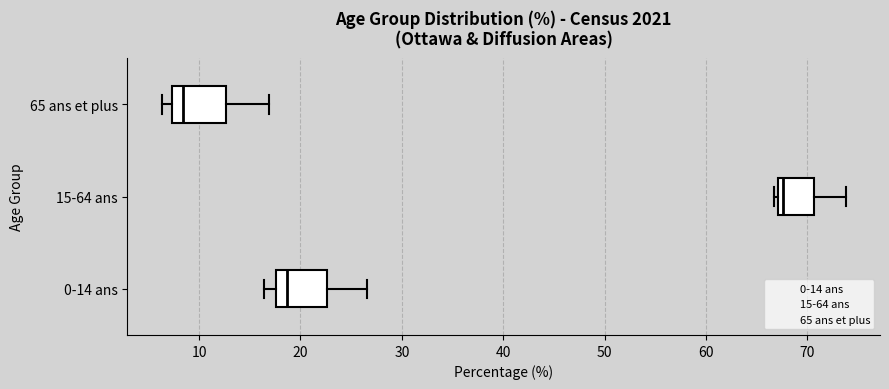

Reading bottom to top, read every box against the x-axis: the position of its median line, the range the box covers, and the ends of its whiskers. The values are not printed on the chart, so give them approximately, as read against the axis.

0-14 ans: median 19, box 18 to 23, whiskers 16 to 27
15-64 ans: median 68, box 67 to 71, whiskers 67 (just left of the box's left edge) to 74
65 ans et plus: median 8, box 7 to 13, whiskers 6 to 17